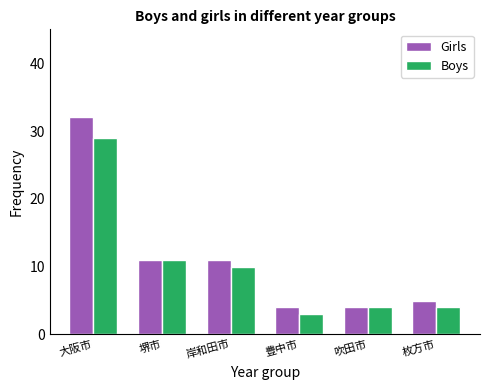

Which category has the highest value in the Boys series?

大阪市